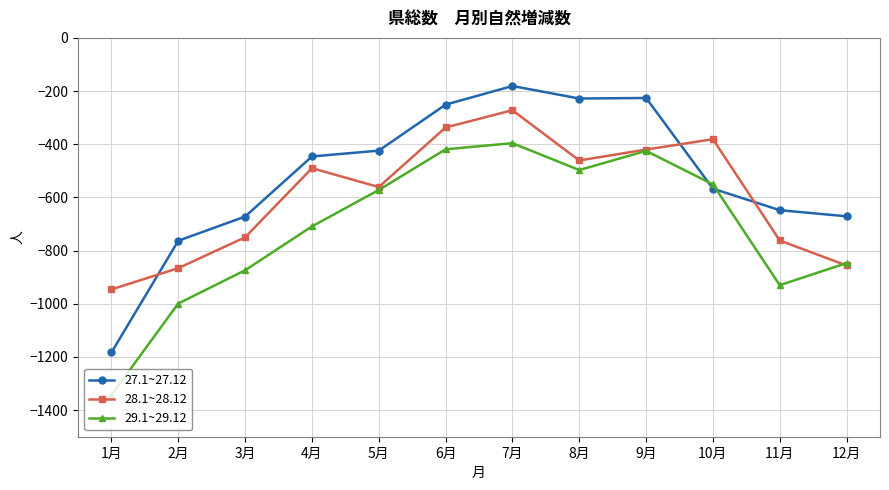

The value of 29.1~29.12 at 6月 is -419. True or false?

True